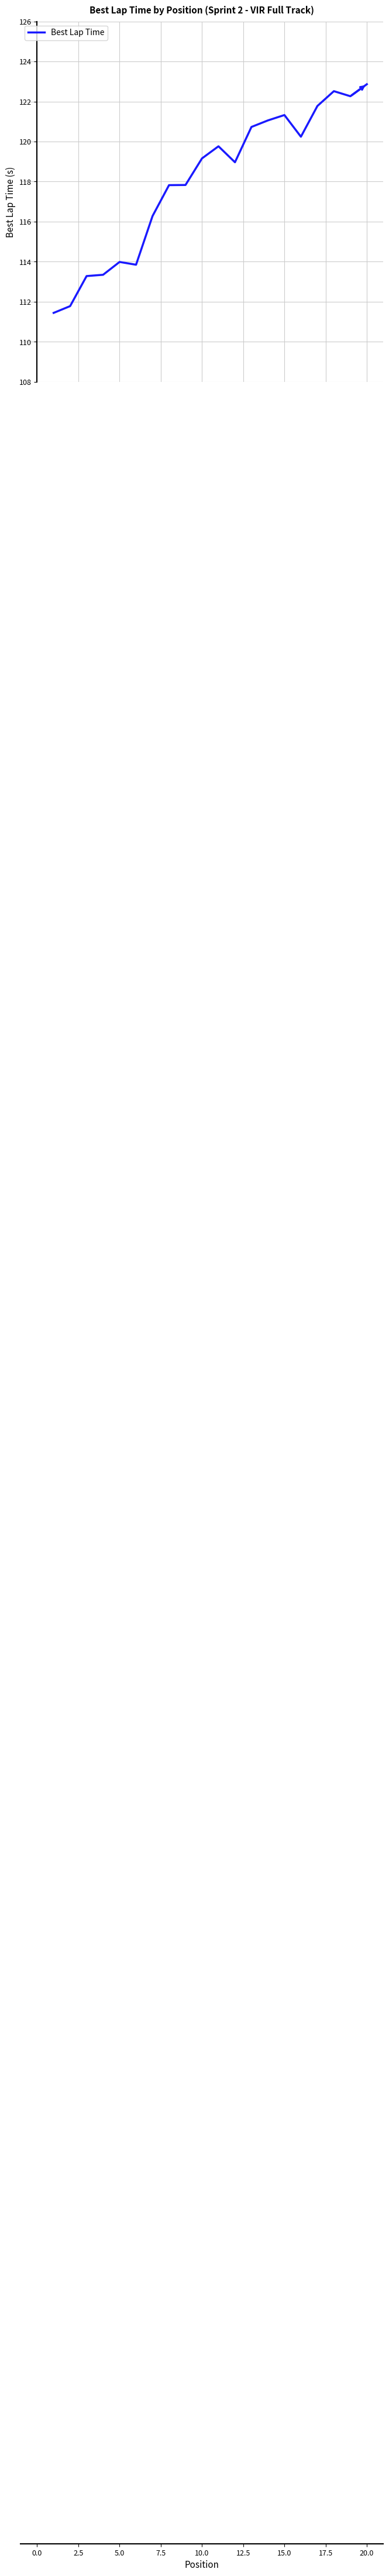

What is the smallest value displayed?

111.4